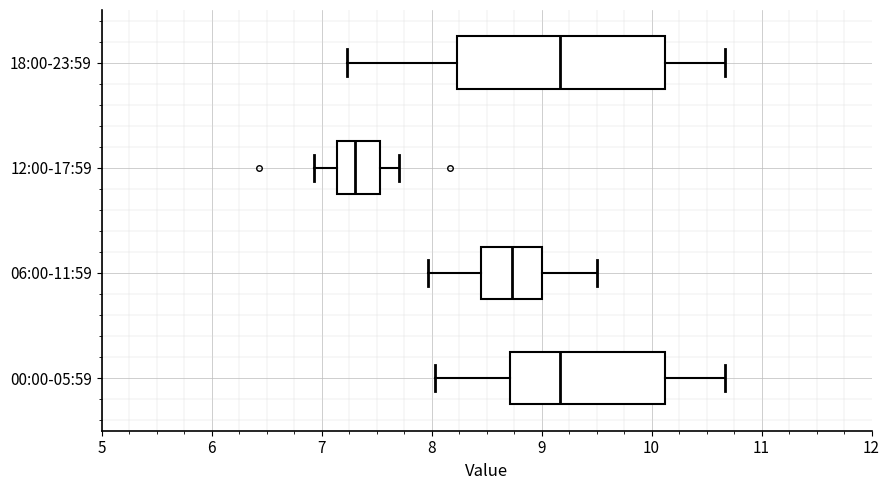

Where does the right whisker of the box for 18:00-23:59 end on the x-axis? The values are not printed on the chart, so give them approximately, as read against the axis.

10.7